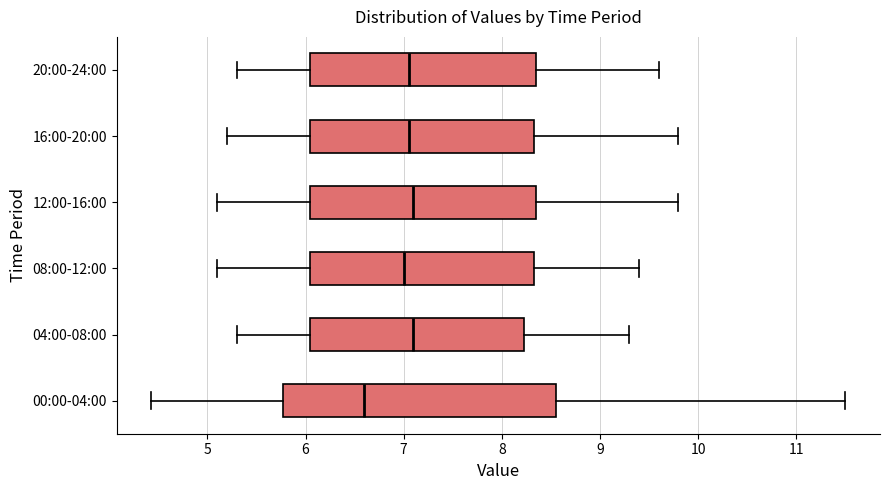

Reading bottom to top, transcribe this box plot: for each box, give where its median line is, the range the box spans, and where its two whiskers end, as read against the x-axis. The values are not printed on the chart, so give them approximately, as read against the axis.

00:00-04:00: median 6.6, box 5.8 to 8.5, whiskers 4.4 to 11.5
04:00-08:00: median 7.1, box 6.1 to 8.2, whiskers 5.3 to 9.3
08:00-12:00: median 7.0, box 6.1 to 8.3, whiskers 5.1 to 9.4
12:00-16:00: median 7.1, box 6.1 to 8.4, whiskers 5.1 to 9.8
16:00-20:00: median 7.1, box 6.1 to 8.3, whiskers 5.2 to 9.8
20:00-24:00: median 7.1, box 6.1 to 8.4, whiskers 5.3 to 9.6